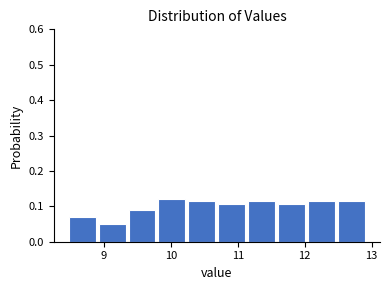

Reading left to right, list every bar in this chart as the range it spans on the x-axis followed by its height. Neither the bar edges nor the heights are printed on the chart, so give them approximately, as read against the axes.

8.5 to 8.9: 0.07
8.9 to 9.4: 0.05
9.4 to 9.8: 0.09
9.8 to 10.3: 0.12
10.3 to 10.7: 0.11
10.7 to 11.2: 0.11
11.2 to 11.6: 0.11
11.6 to 12.1: 0.11
12.1 to 12.5: 0.11
12.5 to 13.0: 0.11